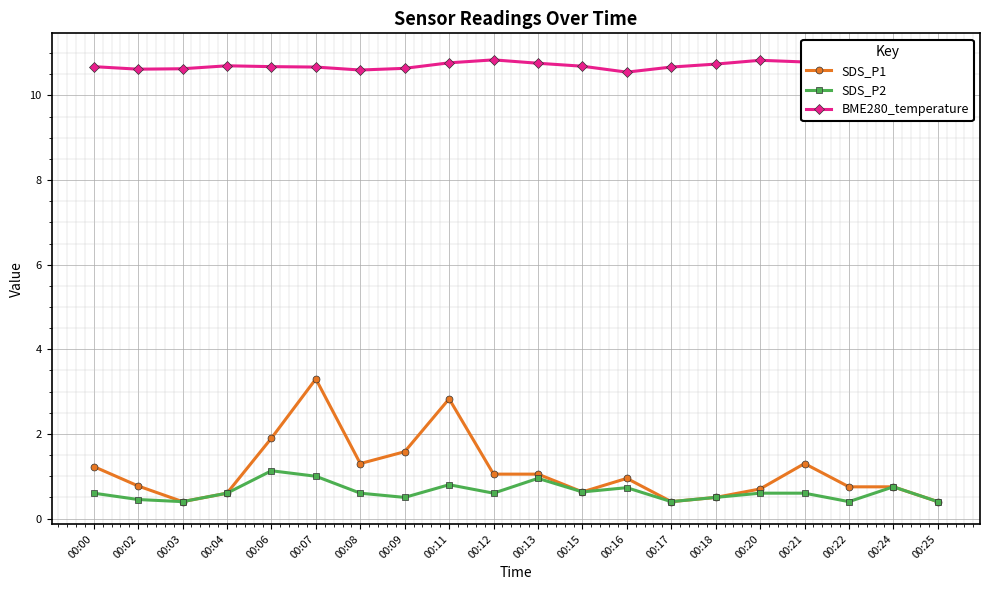

Is it true that SDS_P2 equals 0.2 at 00:22?

False